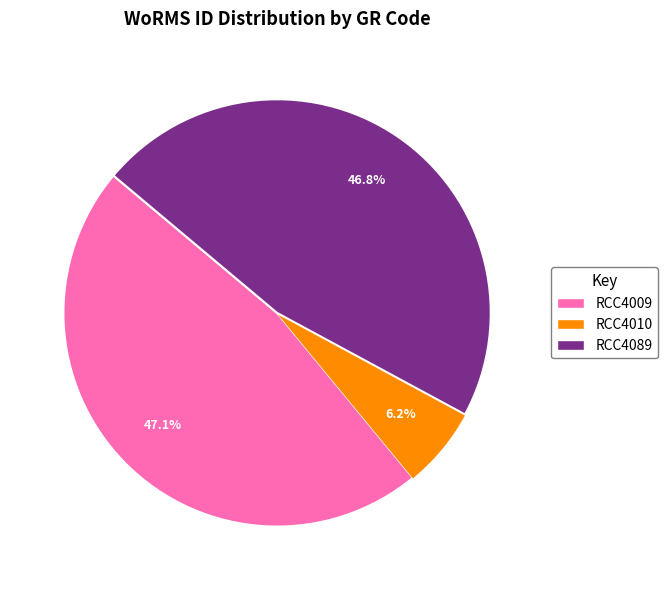

How many segments does this pie chart have?

3